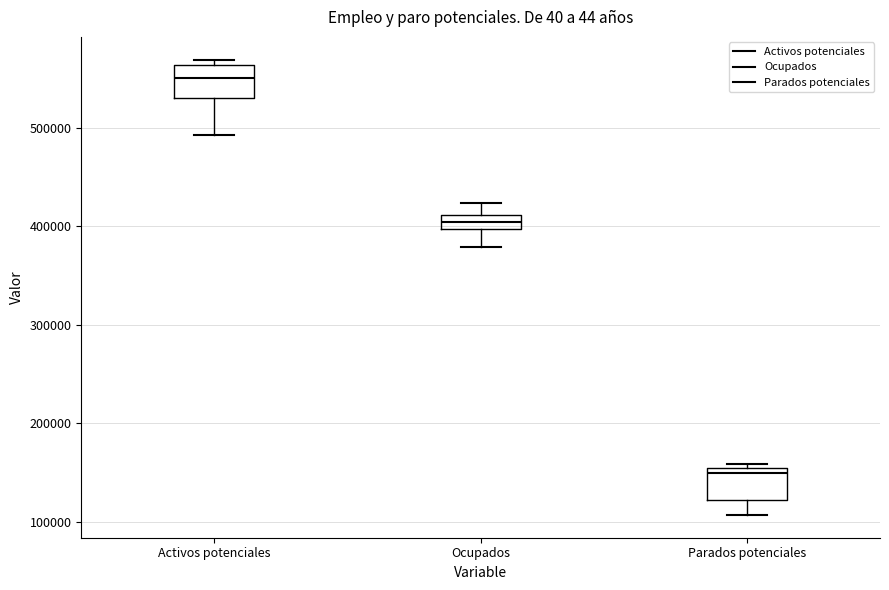

Where does the upper whisker of the box for Ocupados end on the y-axis? The values are not printed on the chart, so give them approximately, as read against the axis.

420000